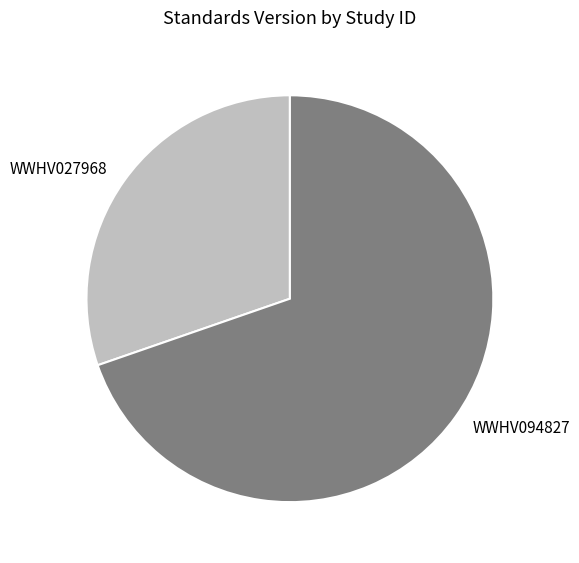

Combined, do WWHV094827 and WWHV027968 account for over 50%?

Yes